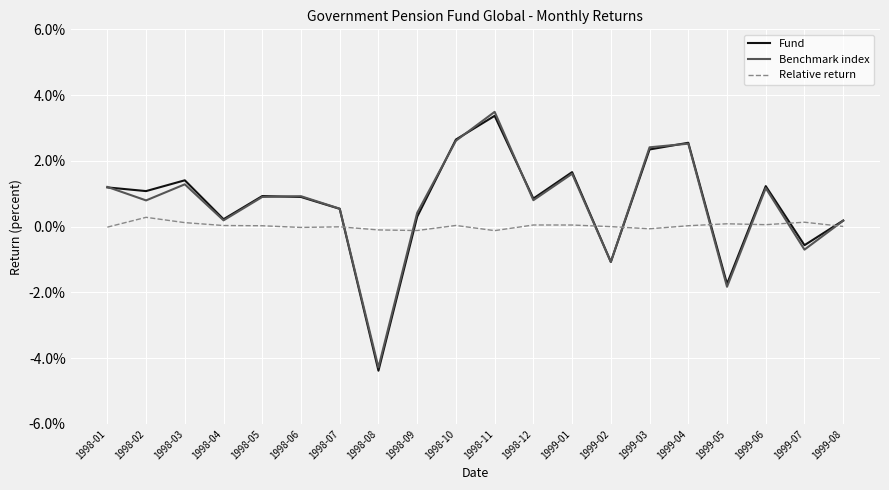

Reading left to right, list all the values displayed in this chart.

Fund: 1998-01=0.0	1998-02=0.0	1998-03=0.0	1998-04=0.0	1998-05=0.0	1998-06=0.0	1998-07=0.0	1998-08=-0.0	1998-09=0.0	1998-10=0.0	1998-11=0.0	1998-12=0.0	1999-01=0.0	1999-02=-0.0	1999-03=0.0	1999-04=0.0	1999-05=-0.0	1999-06=0.0	1999-07=-0.0	1999-08=0.0
Benchmark index: 1998-01=0.0	1998-02=0.0	1998-03=0.0	1998-04=0.0	1998-05=0.0	1998-06=0.0	1998-07=0.0	1998-08=-0.0	1998-09=0.0	1998-10=0.0	1998-11=0.0	1998-12=0.0	1999-01=0.0	1999-02=-0.0	1999-03=0.0	1999-04=0.0	1999-05=-0.0	1999-06=0.0	1999-07=-0.0	1999-08=0.0
Relative return: 1998-01=-0.0	1998-02=0.0	1998-03=0.0	1998-04=0.0	1998-05=0.0	1998-06=-0.0	1998-07=-0.0	1998-08=-0.0	1998-09=-0.0	1998-10=0.0	1998-11=-0.0	1998-12=0.0	1999-01=0.0	1999-02=0.0	1999-03=-0.0	1999-04=0.0	1999-05=0.0	1999-06=0.0	1999-07=0.0	1999-08=0.0